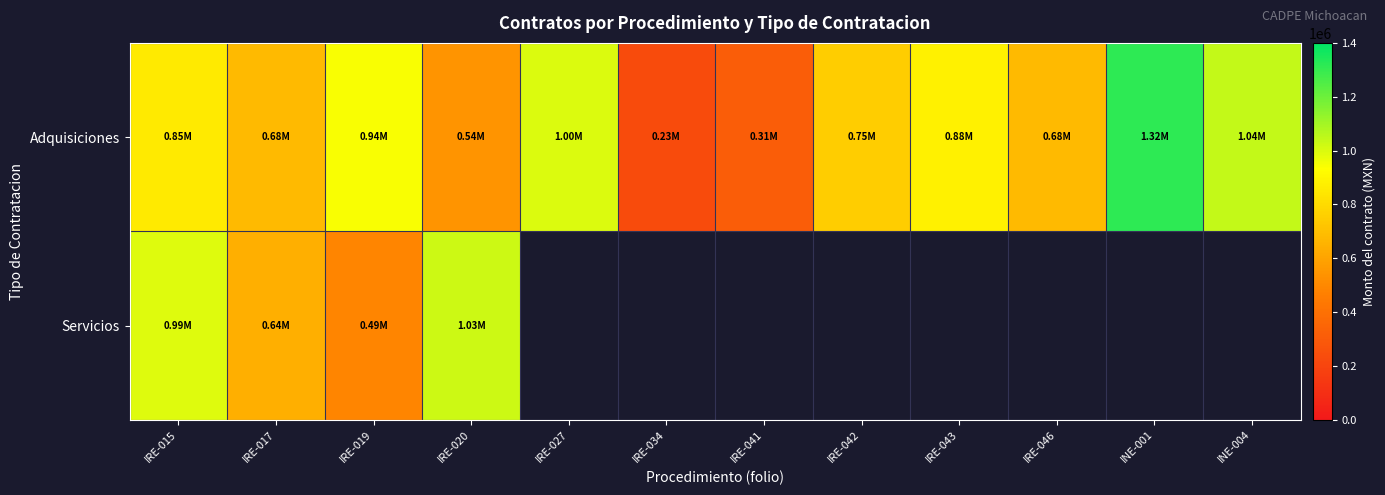

What is the lowest value of the Servicios series?

490433.3